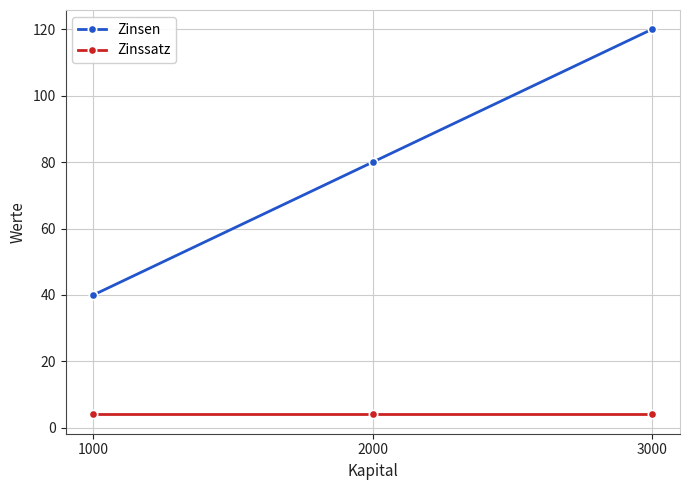

Is the value of Zinsen at 3000 greater than the value of Zinssatz at 3000?

Yes